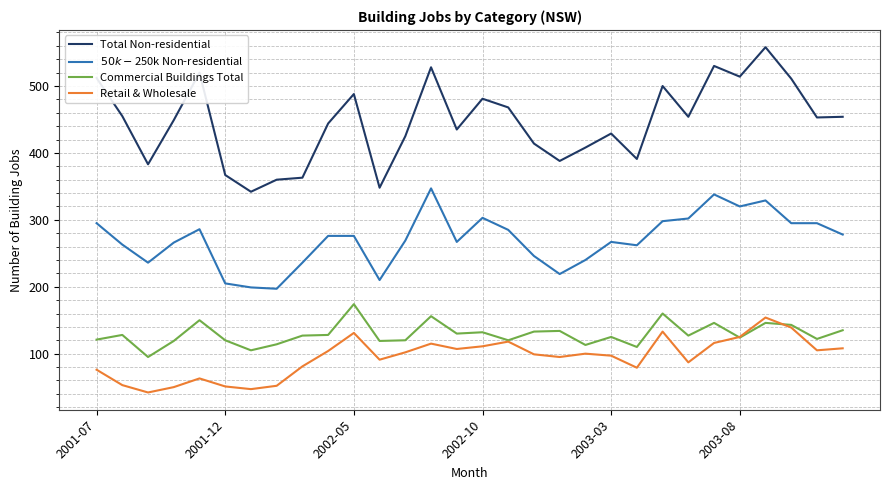

Which series has the widest spread of values?

Total Non-residential